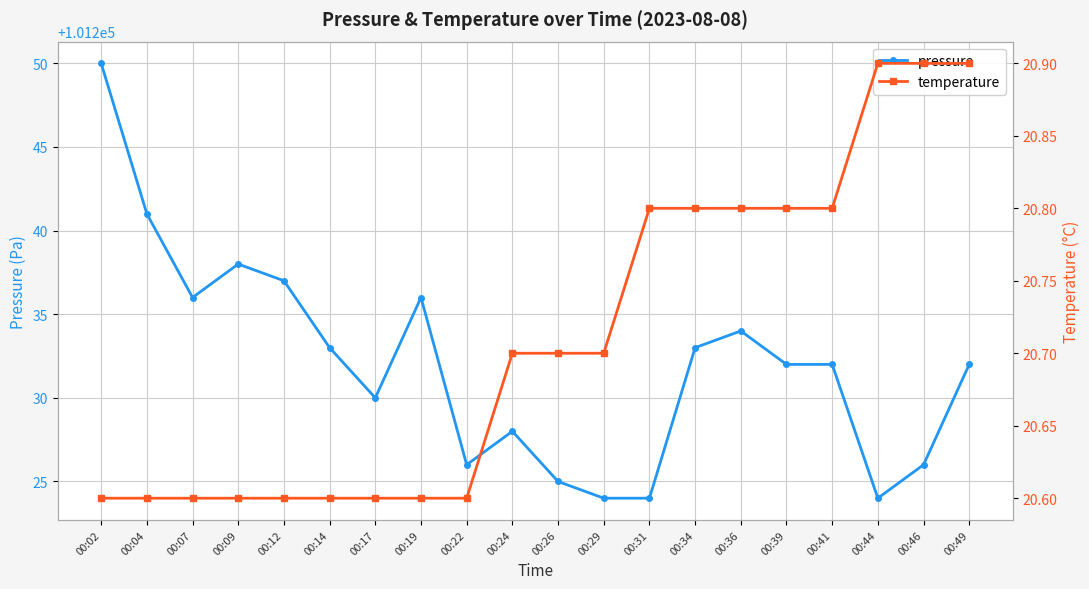

Which category has the lowest value in the temperature series?

00:02